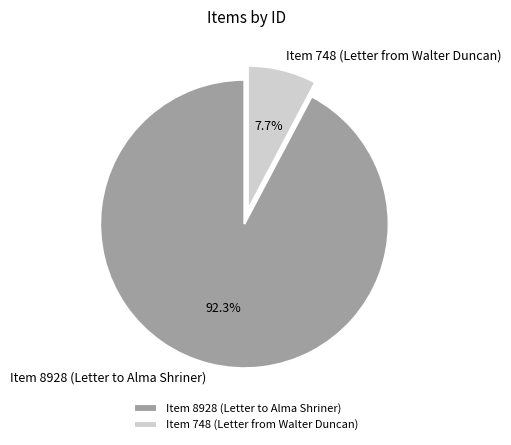

Is it true that Item 8928 (Letter to Alma Shriner) is 99% of the pie?

False